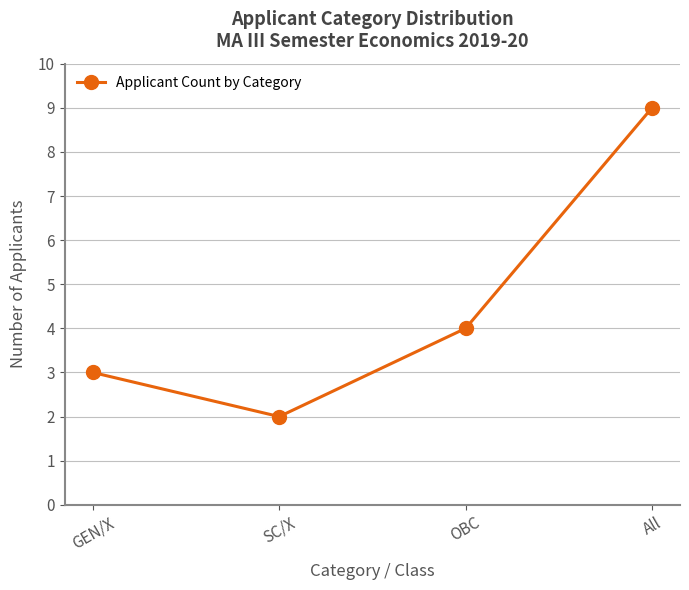

Reading left to right, extract all data points from this chart.

GEN/X=3	SC/X=2	OBC=4	All=9